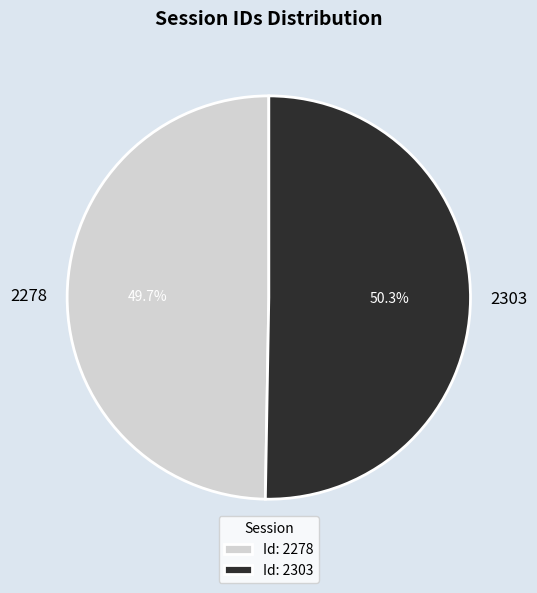

True or false: 2303 accounts for 50% of the total.

True